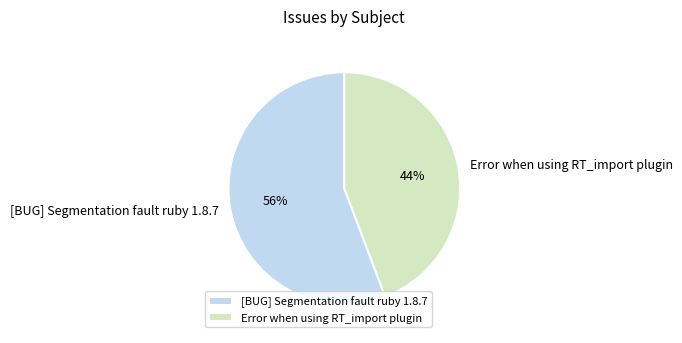

Between [BUG] Segmentation fault ruby 1.8.7 and Error when using RT_import plugin, which is larger?

[BUG] Segmentation fault ruby 1.8.7